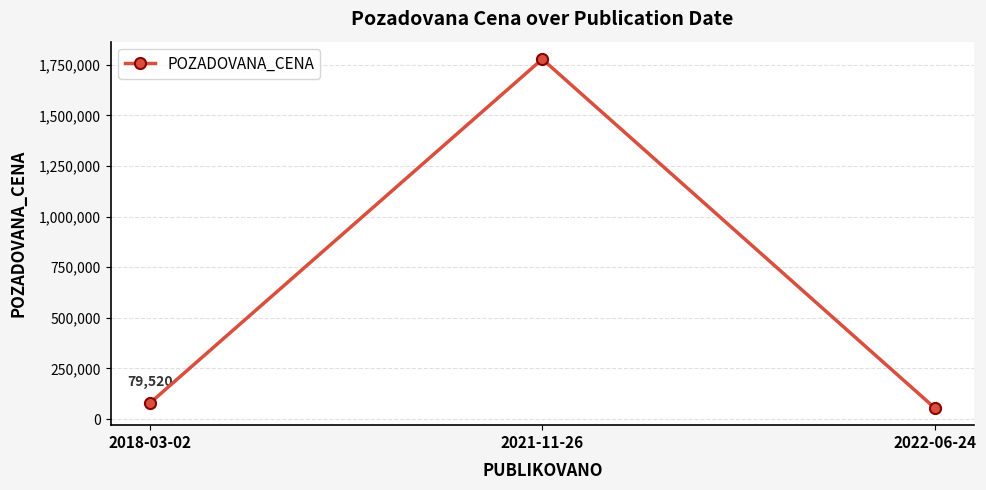

Is it true that the value at 2022-06-24 is 56000?

True